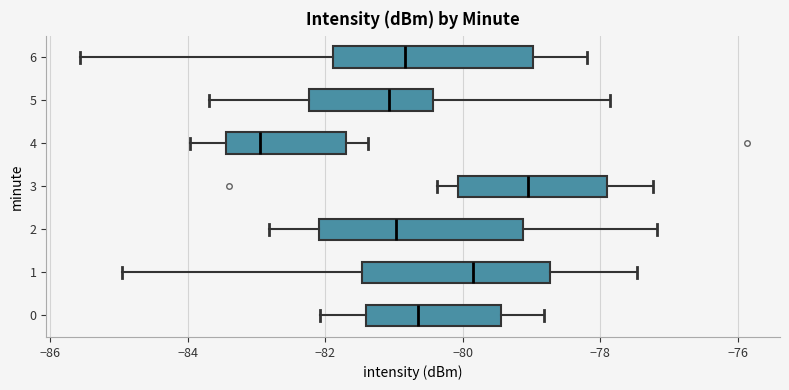

Reading bottom to top, read every box against the x-axis: the position of its median line, the range the box covers, and the ends of its whiskers. The values are not printed on the chart, so give them approximately, as read against the axis.

0: median -80.6, box -81.4 to -79.4, whiskers -82.0 to -78.8
1: median -79.8, box -81.4 to -78.8, whiskers -85.0 to -77.4
2: median -81.0, box -82.0 to -79.2, whiskers -82.8 to -77.2
3: median -79.0, box -80.0 to -78.0, whiskers -80.4 to -77.2
4: median -83.0, box -83.4 to -81.6, whiskers -84.0 to -81.4
5: median -81.0, box -82.2 to -80.4, whiskers -83.6 to -77.8
6: median -80.8, box -81.8 to -79.0, whiskers -85.6 to -78.2